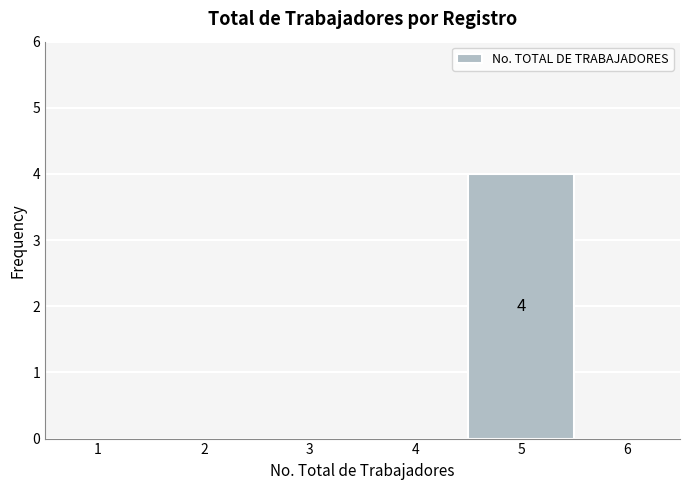

Over which range of the x-axis is the bar tallest?

4.5 to 5.5